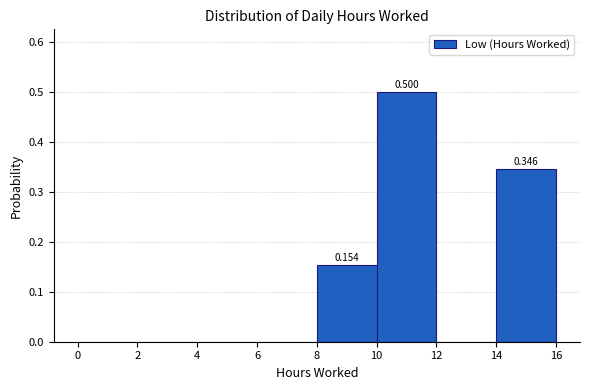

Which range on the x-axis has the tallest bar?

10 to 12